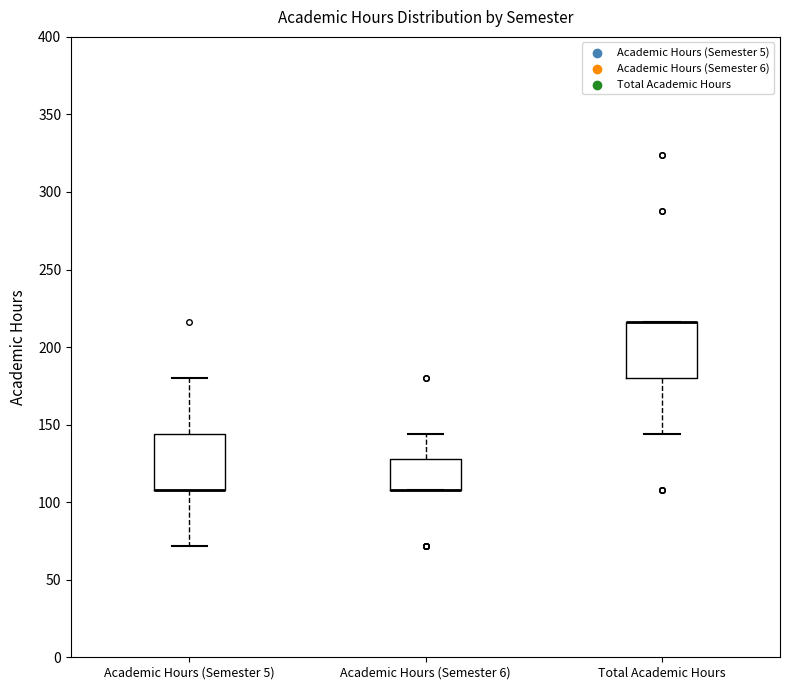

Reading left to right, transcribe this box plot: for each box, give where its median line is, the range the box spans, and where its two whiskers end, as read against the y-axis. The values are not printed on the chart, so give them approximately, as read against the axis.

Academic Hours (Semester 5): median 110 (drawn on the box's lower edge), box 110 to 145, whiskers 70 to 180
Academic Hours (Semester 6): median 110 (drawn on the box's lower edge), box 110 to 130, whiskers 110 to 145
Total Academic Hours: median 215 (drawn on the box's upper edge), box 180 to 215, whiskers 145 to 215